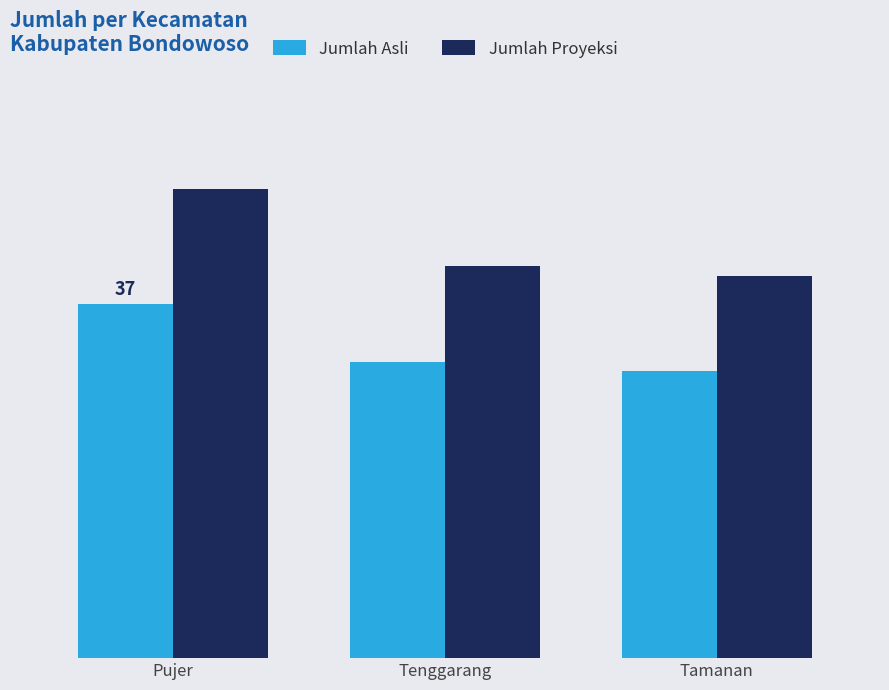

Are the bars horizontal?

No